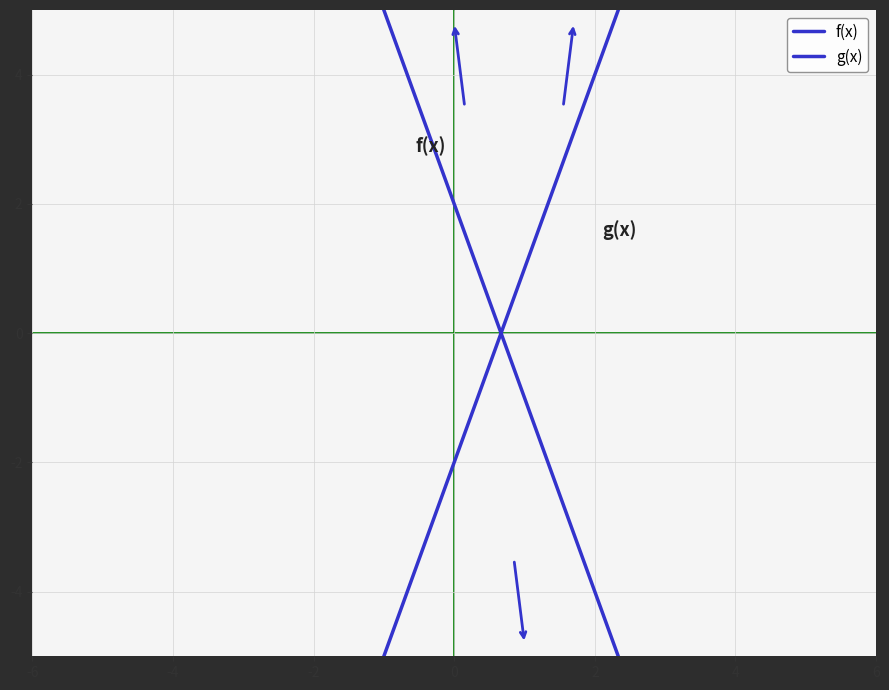

How many data points in g(x) are above -2?

4